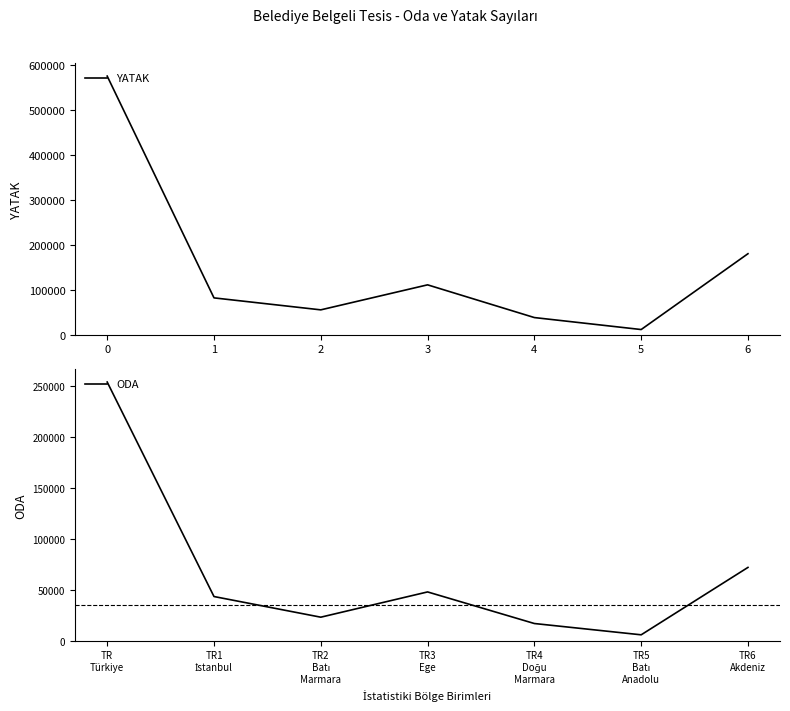

How many interior local valleys does the YATAK series have?

2